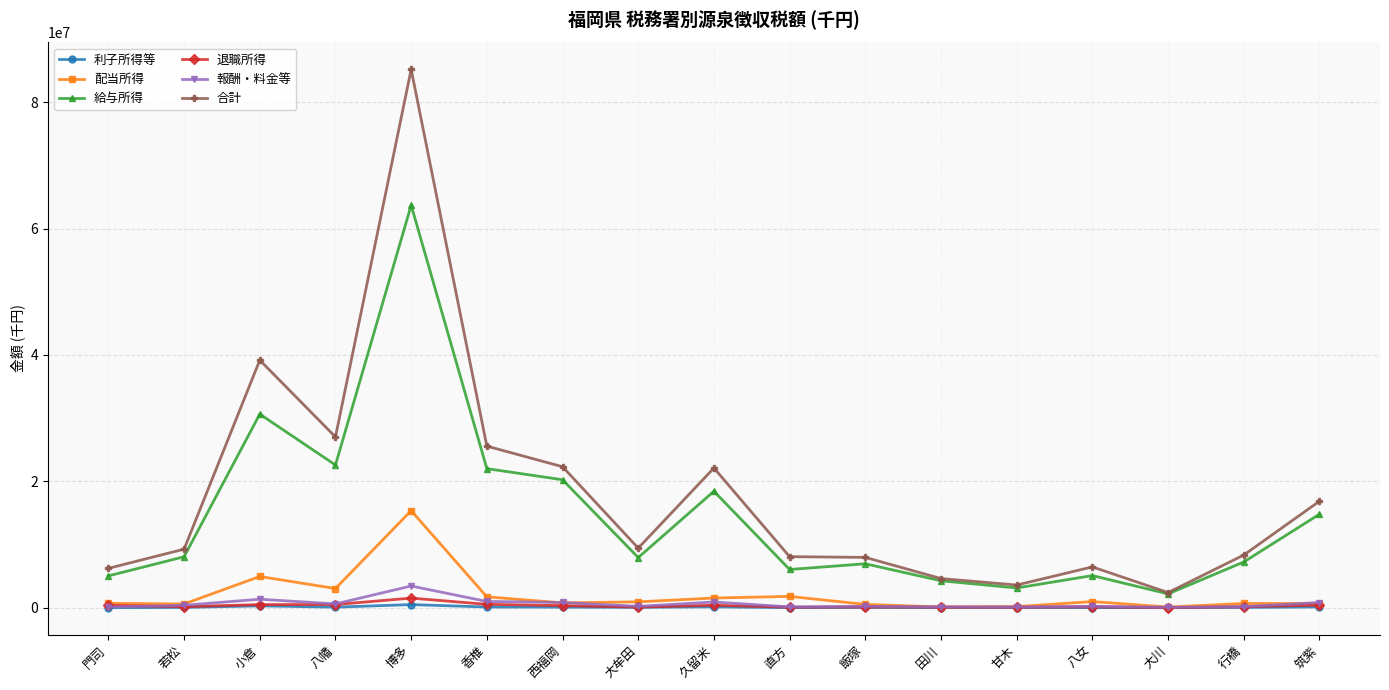

At how many categories does at least one series exceed 80472492?

1